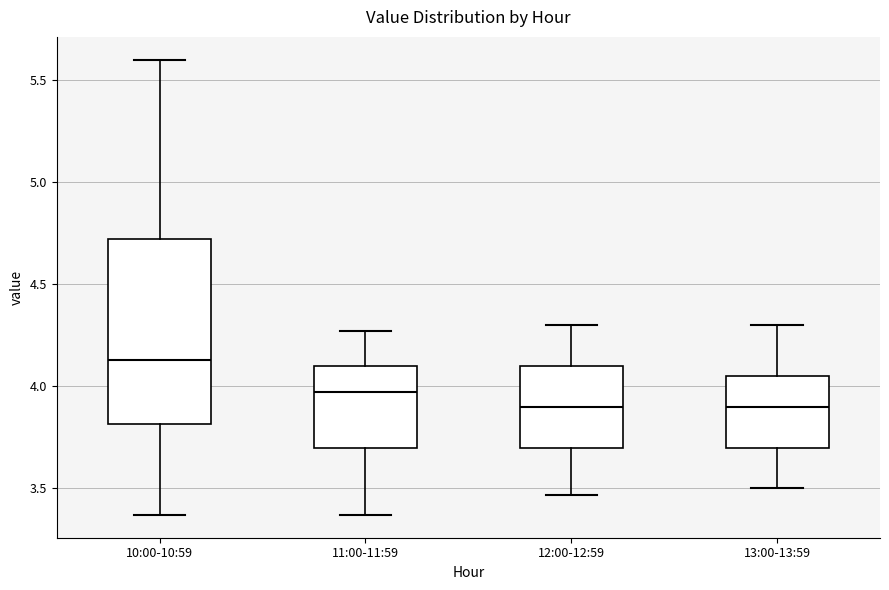

Reading left to right, transcribe this box plot: for each box, give where its median line is, the range the box spans, and where its two whiskers end, as read against the y-axis. The values are not printed on the chart, so give them approximately, as read against the axis.

10:00-10:59: median 4.15, box 3.80 to 4.70, whiskers 3.35 to 5.60
11:00-11:59: median 3.95, box 3.70 to 4.10, whiskers 3.35 to 4.25
12:00-12:59: median 3.90, box 3.70 to 4.10, whiskers 3.45 to 4.30
13:00-13:59: median 3.90, box 3.70 to 4.05, whiskers 3.50 to 4.30